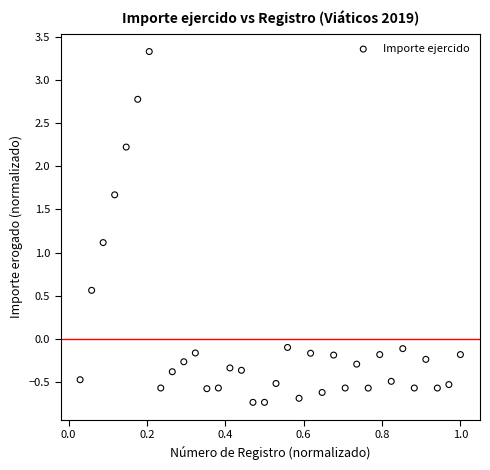

What is the range of X values (max minus min)?

1.0